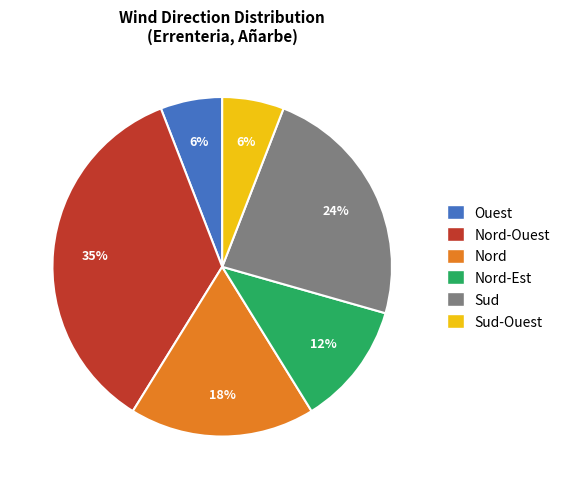

Count the number of slices in the pie.

6